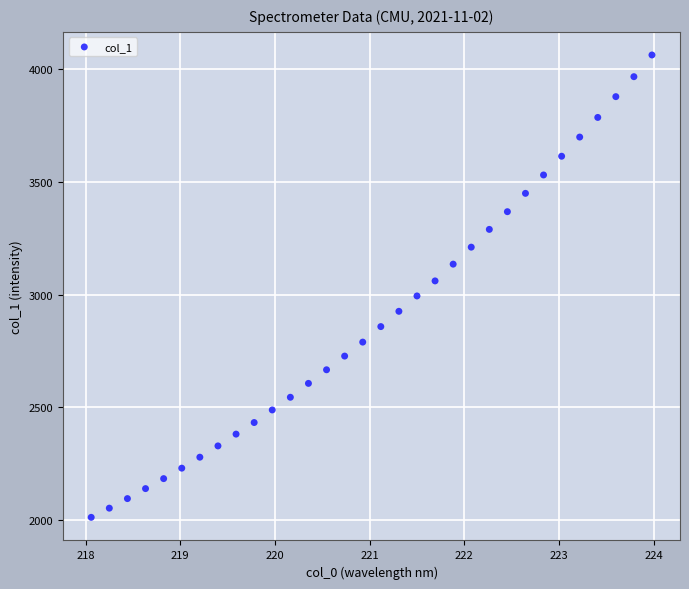

What is the range of X values (max minus min)?

5.9